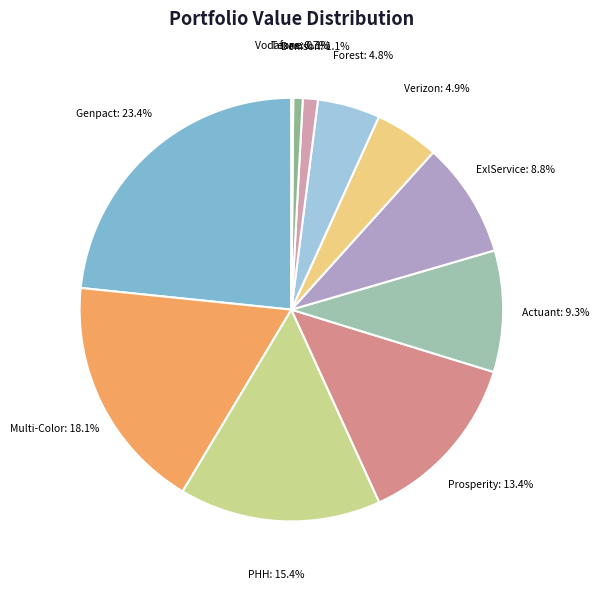

Rank the categories by value from highest to lowest.

Genpact Ltd., Multi-Color Corp., PHH Corp., Prosperity Bancshares Inc., Actuant Corp., ExlService Holdings Inc., Verizon Comm. Corp., Forest Oil Corp., Denison Mines Corp., Texas Pacific Land Trust, Vodafone Group Plc